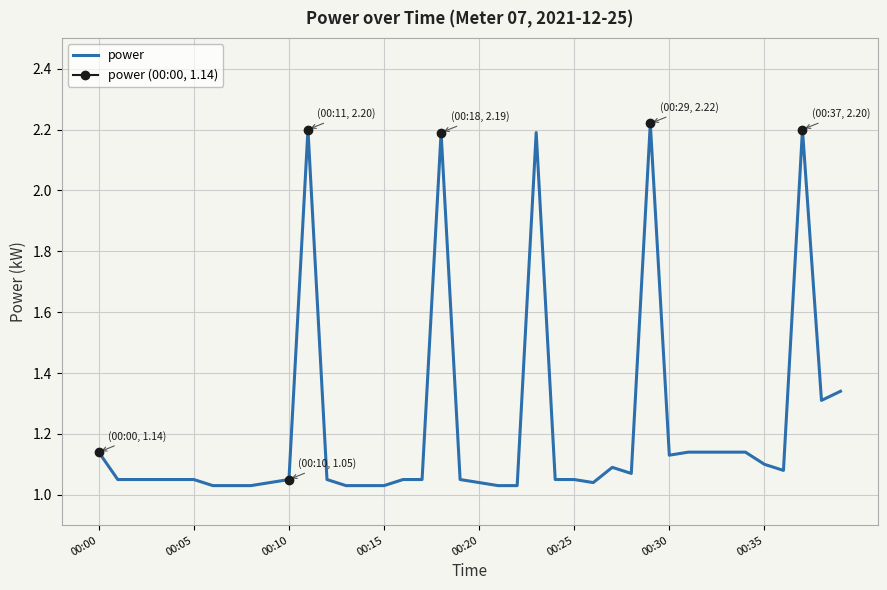

How many points are higher than both their immediate neighbors (excluding endpoints)?

6